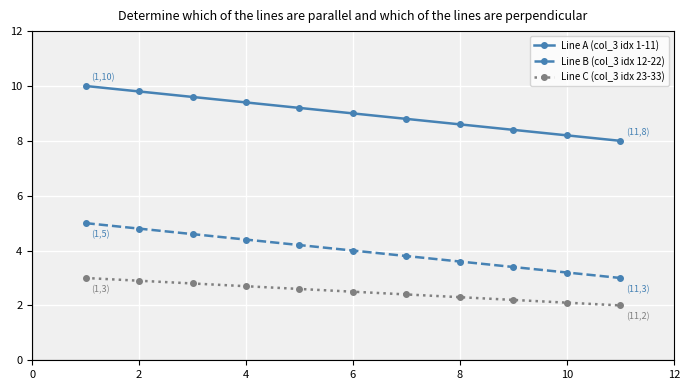

True or false: Line A (col_3 idx 1-11) and Line C (col_3 idx 23-33) cross at least once.

False